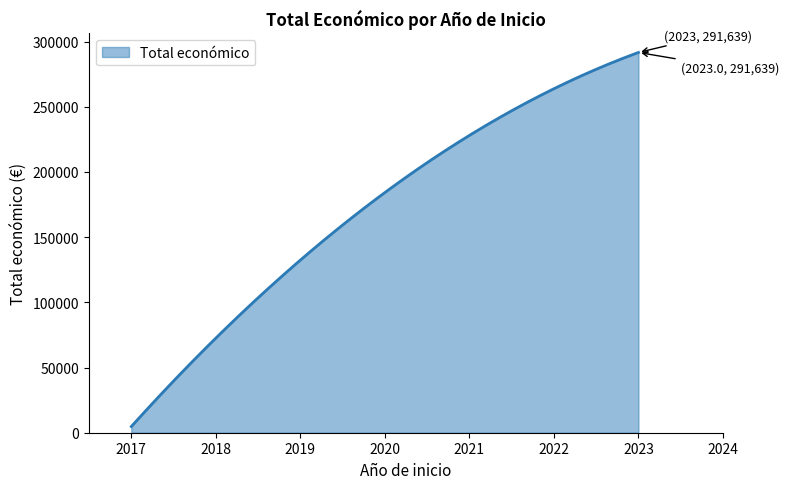

How many lines are shown in the chart?

1